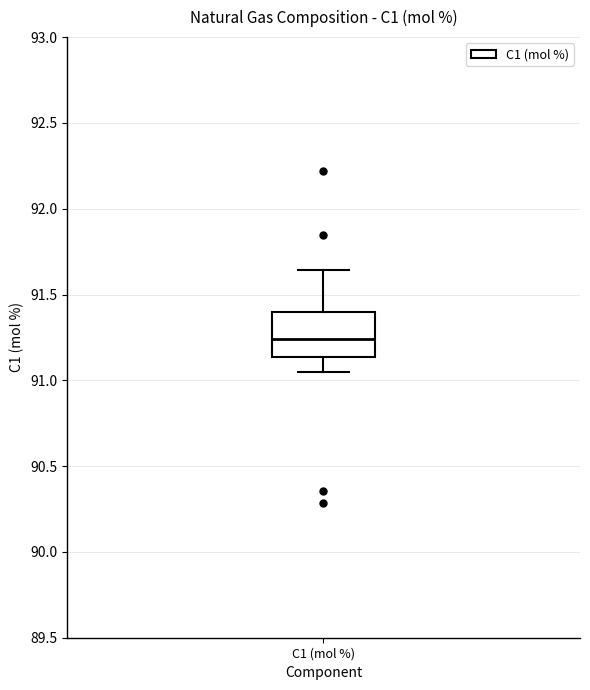

Transcribe this box plot: give where the median line is, the range the box spans, and where the two whiskers end, as read against the y-axis. The values are not printed on the chart, so give them approximately, as read against the axis.

median 91.25, box 91.15 to 91.40, whiskers 91.05 to 91.65